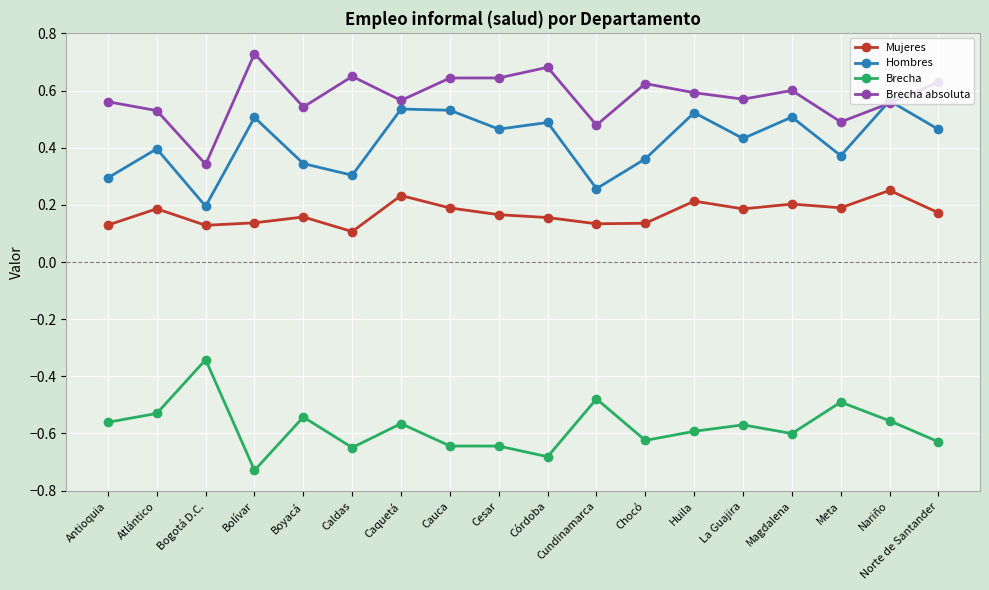

Is this an area chart (filled region under the line)?

No